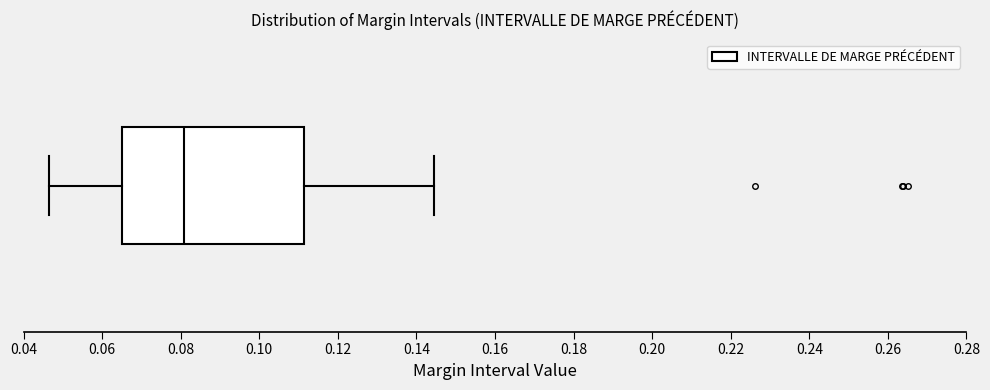

Transcribe this box plot: give where the median line is, the range the box spans, and where the two whiskers end, as read against the x-axis. The values are not printed on the chart, so give them approximately, as read against the axis.

median 0.080, box 0.066 to 0.112, whiskers 0.046 to 0.144